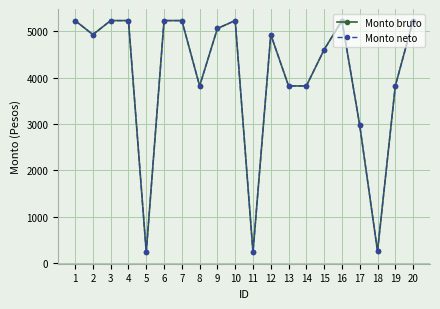

At which label does Monto bruto reach its minimum?

5